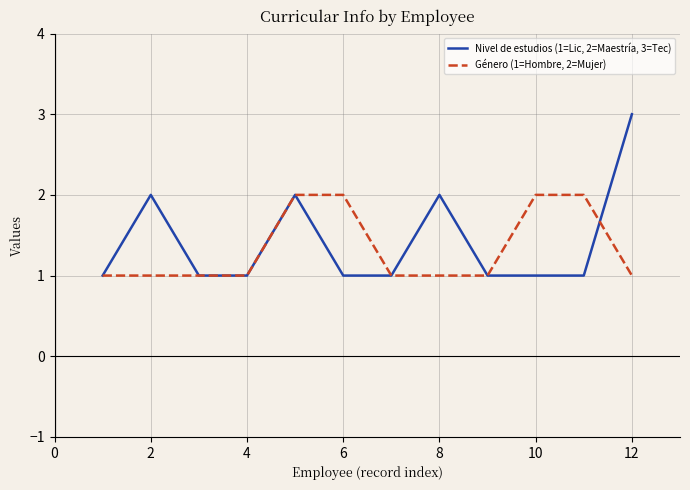

List the series in order of their overall mean, lowest first.

Género (1=Hombre, 2=Mujer), Nivel de estudios (1=Lic, 2=Maestría, 3=Tec)